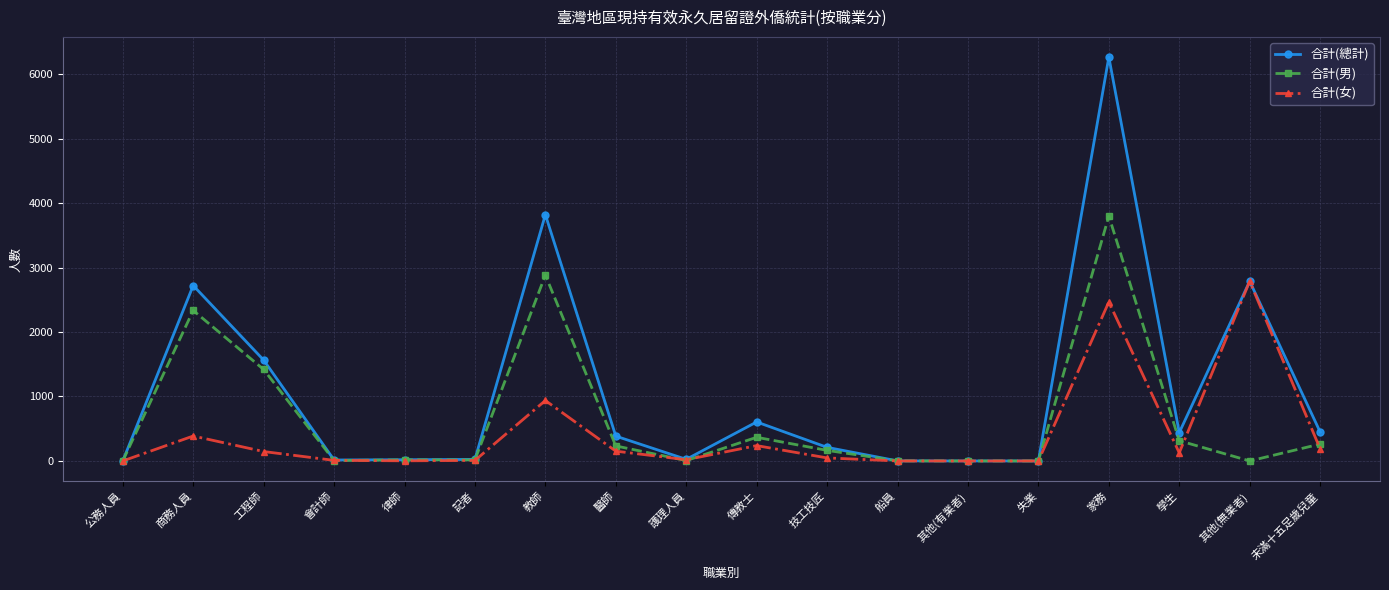

What is the greatest value displayed?

6266